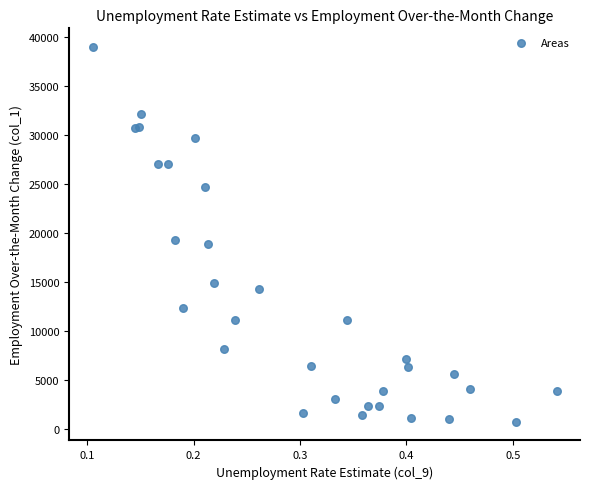

What Y value in the scatter plot is closest to 19813?

19264